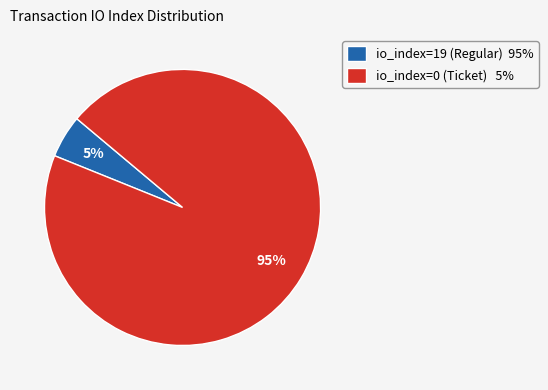

How many segments does this pie chart have?

2